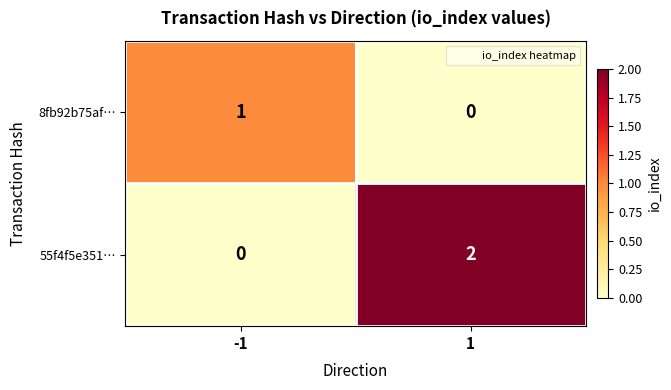

The value of 8fb92b75af… at 1 is 0. True or false?

True